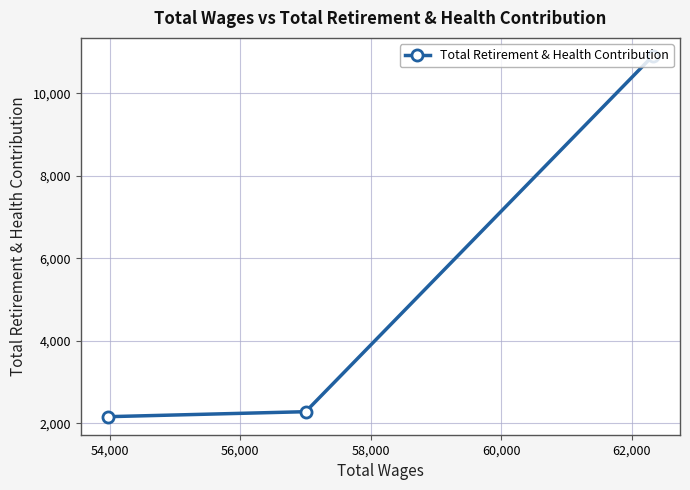

What is the average value?

5114